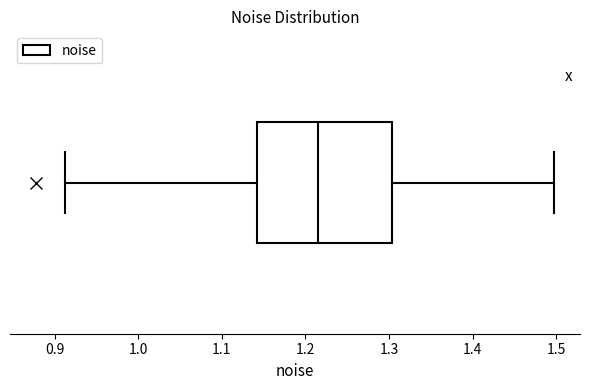

Where is the left edge of the box on the x-axis? The values are not printed on the chart, so give them approximately, as read against the axis.

1.14